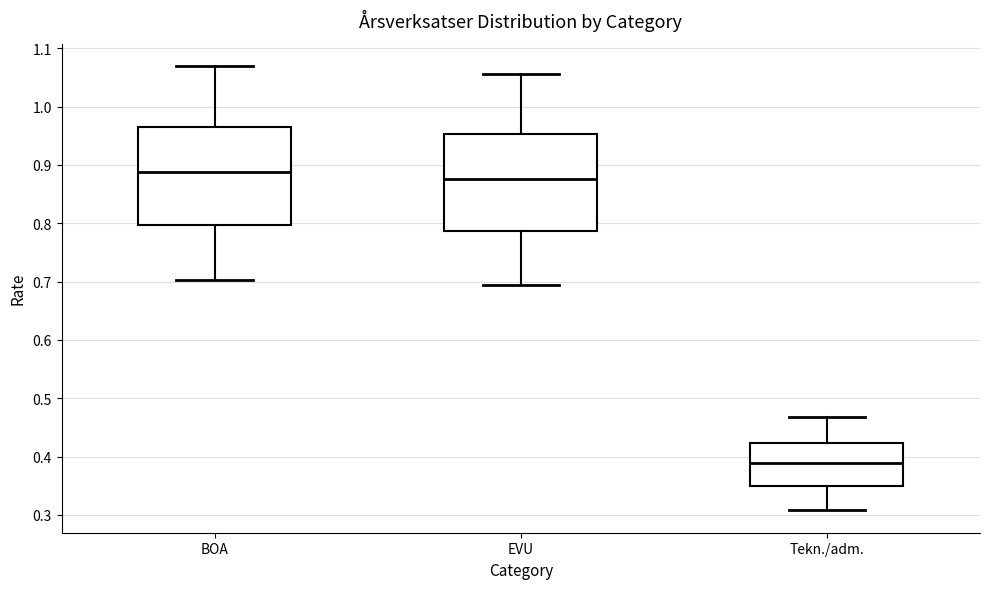

Reading left to right, read every box against the y-axis: the position of its median line, the range the box covers, and the ends of its whiskers. The values are not printed on the chart, so give them approximately, as read against the axis.

BOA: median 0.89, box 0.80 to 0.97, whiskers 0.70 to 1.07
EVU: median 0.88, box 0.79 to 0.95, whiskers 0.69 to 1.06
Tekn./adm.: median 0.39, box 0.35 to 0.42, whiskers 0.31 to 0.47